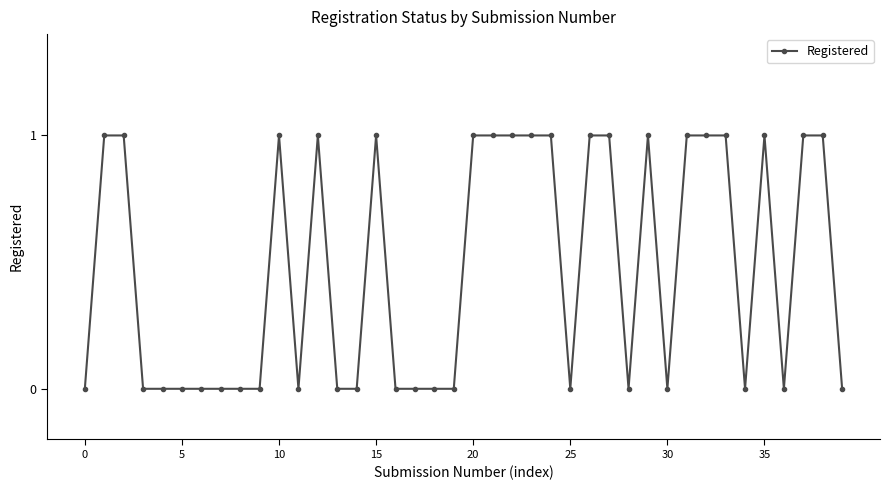

True or false: the data has more than 0 interior local peaks.

True